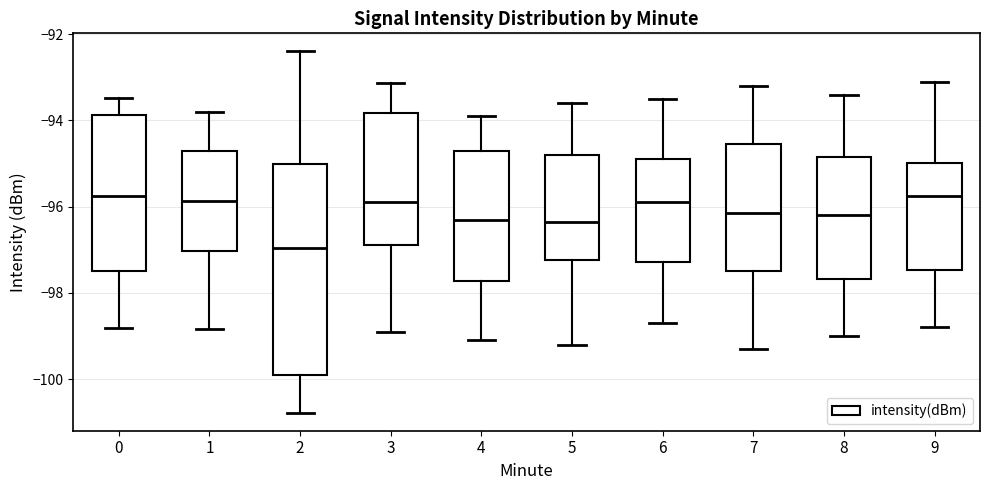

Where does the upper whisker of the box at x = 9 end on the y-axis? The values are not printed on the chart, so give them approximately, as read against the axis.

-93.0